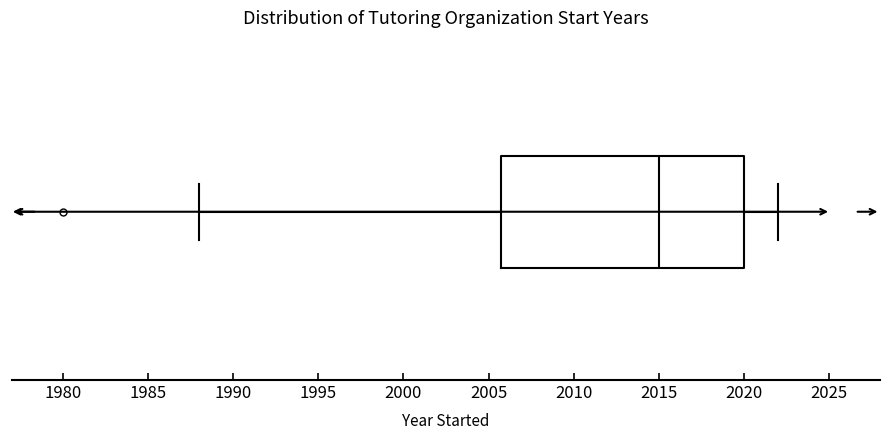

Read this box plot against the x-axis: the position of the median line, the range covered by the box, and the ends of both whiskers. The values are not printed on the chart, so give them approximately, as read against the axis.

median 2015, box 2006 to 2020, whiskers 1988 to 2022